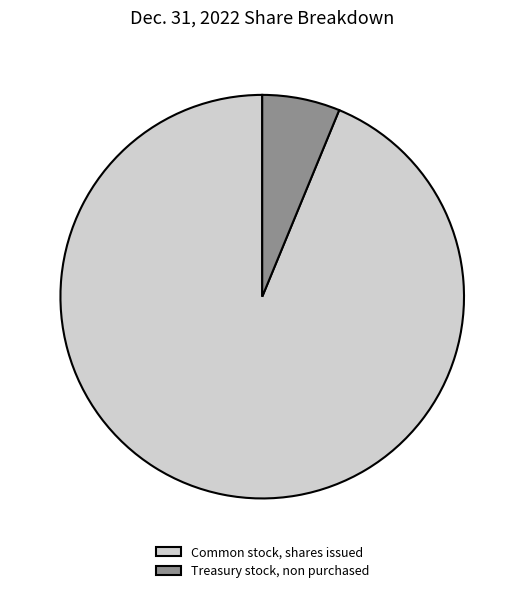

Which category accounts for the majority?

Common stock, shares issued